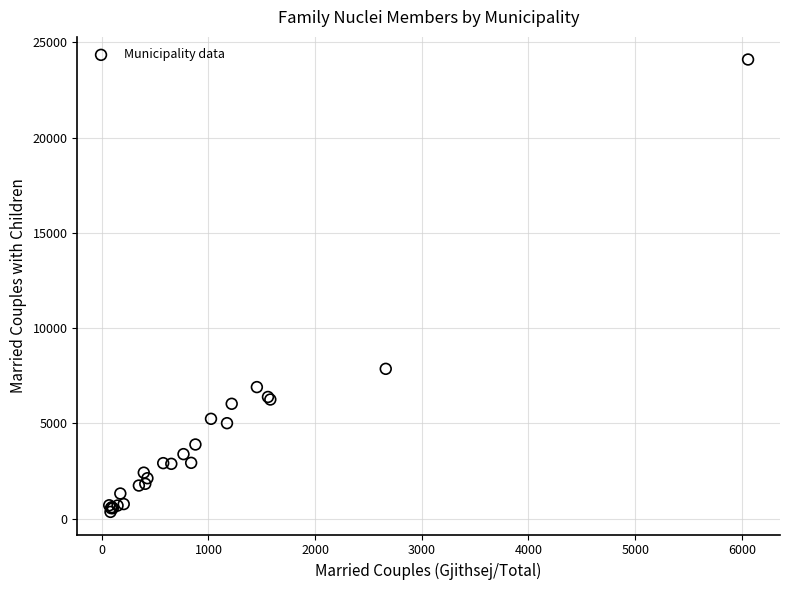

What Y value in the scatter plot is closest to 12227?

7863